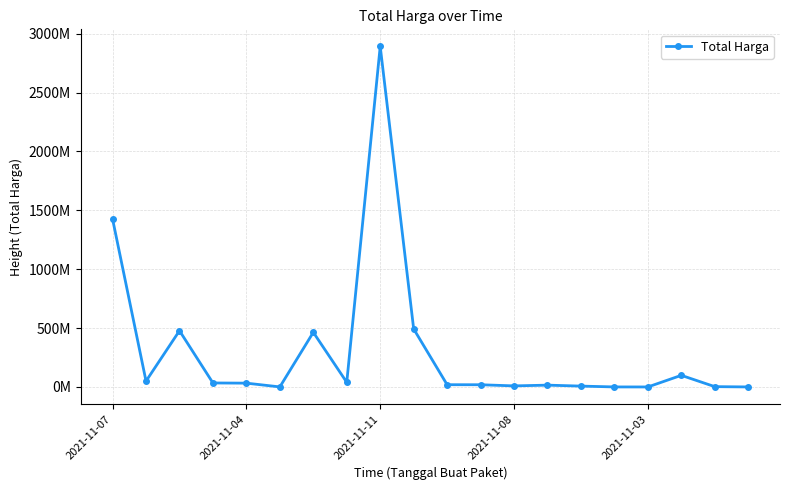

Does the chart have visible grid lines?

Yes